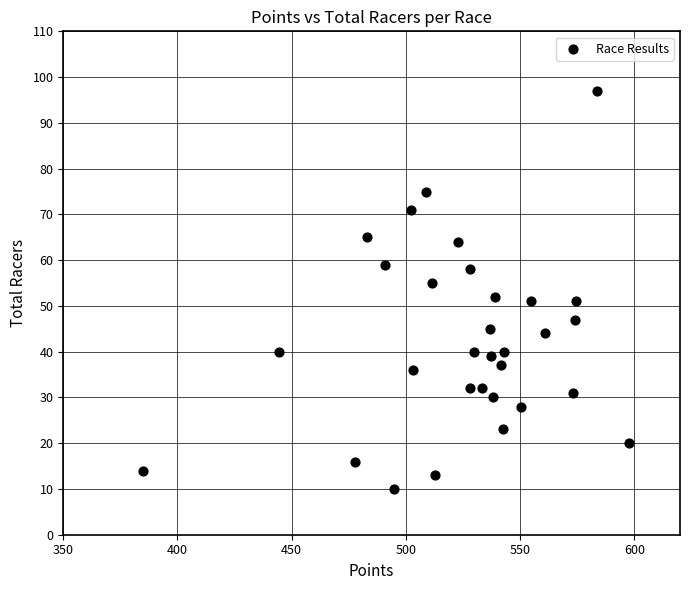

What is the range of Y values (max minus min)?

87